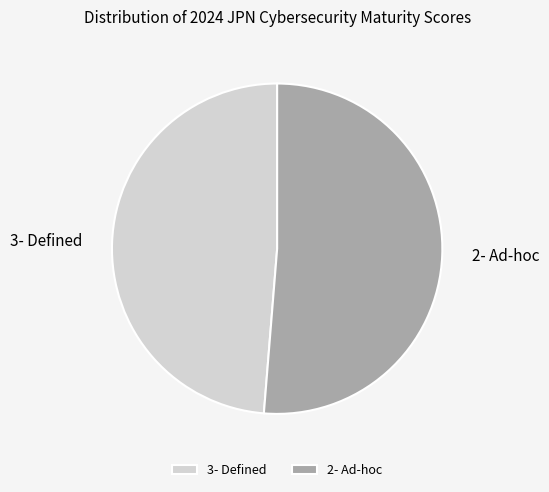

Do 3- Defined and 2- Ad-hoc together represent more than half of the pie?

Yes